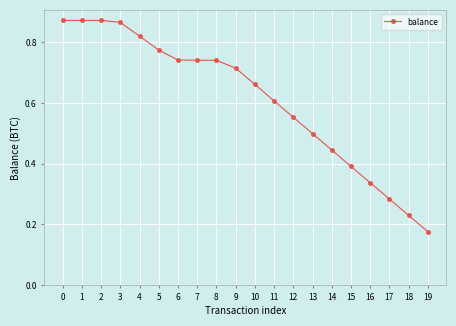

True or false: the data shows 0.5 at 9.

False